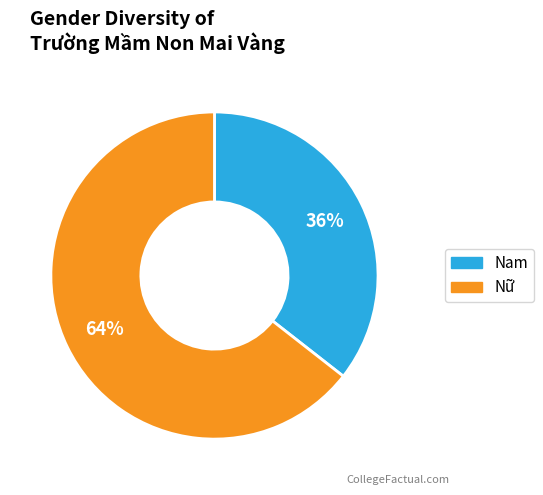

Count the number of slices in the pie.

2